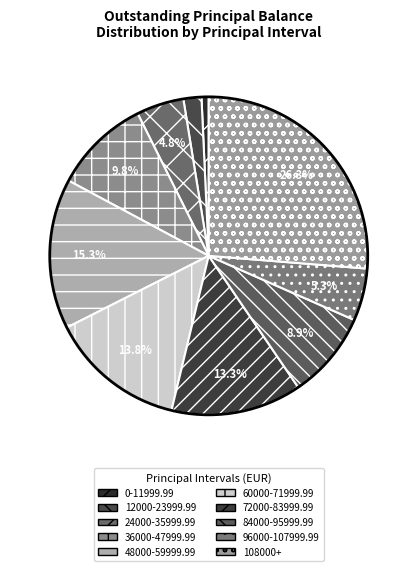

Rank the categories by value from highest to lowest.

108000+, 48000-59999.99, 60000-71999.99, 72000-83999.99, 36000-47999.99, 84000-95999.99, 96000-107999.99, 24000-35999.99, 12000-23999.99, 0-11999.99